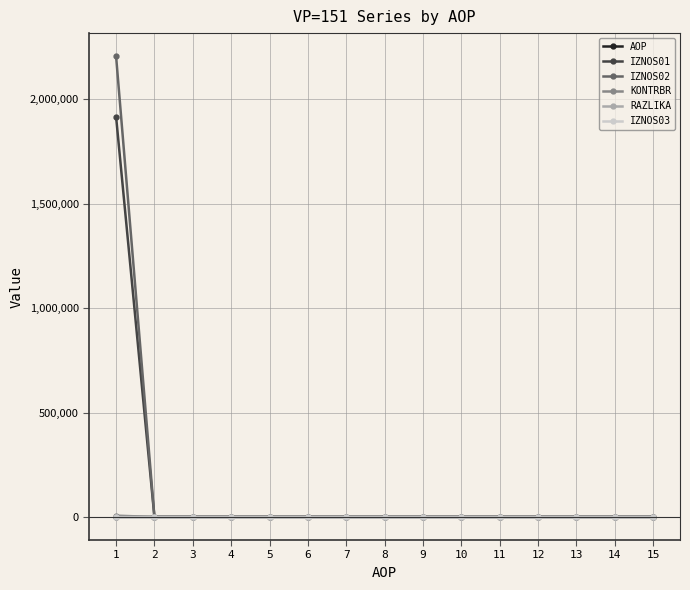

The value of IZNOS01 at 1 is 1199834.0. True or false?

False